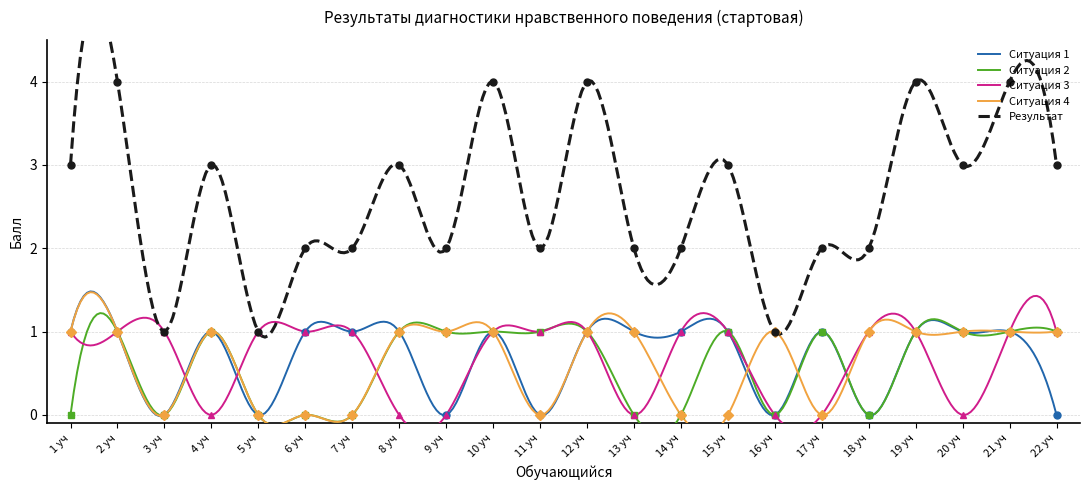

Which series has the widest spread of values?

Результат